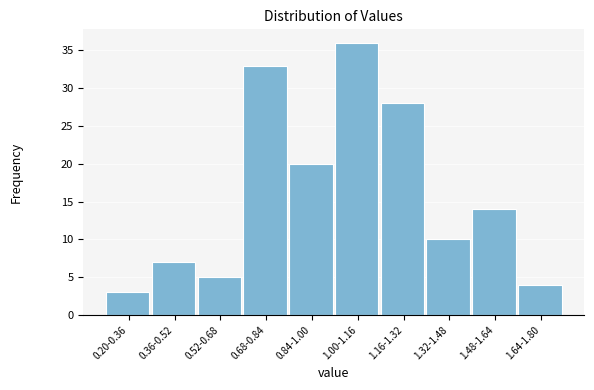

Reading left to right, transcribe all the data shown in this chart.

3	7	5	33	20	36	28	10	14	4